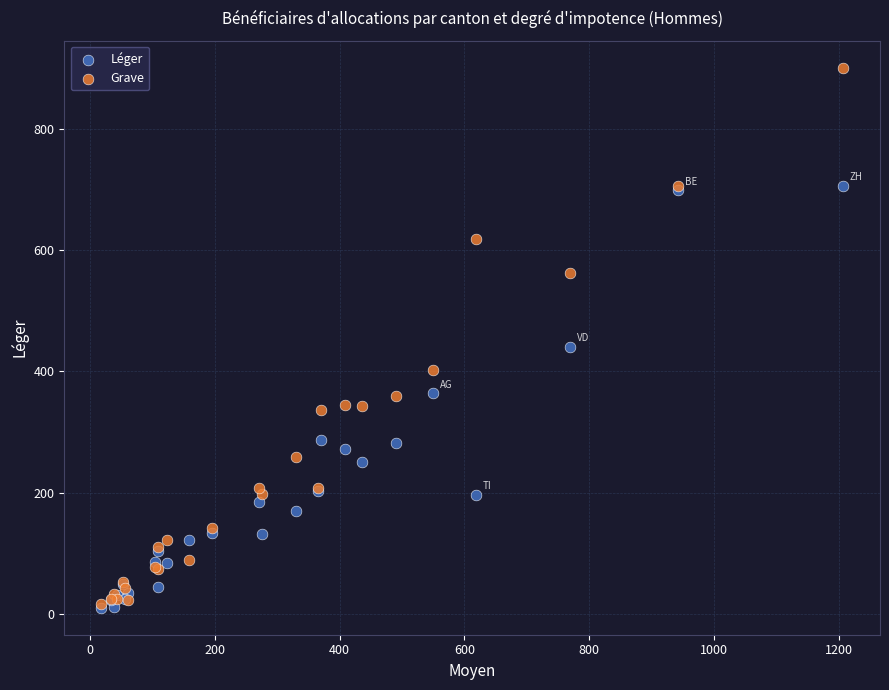

Across all series, what Y value is closest to 455?

441